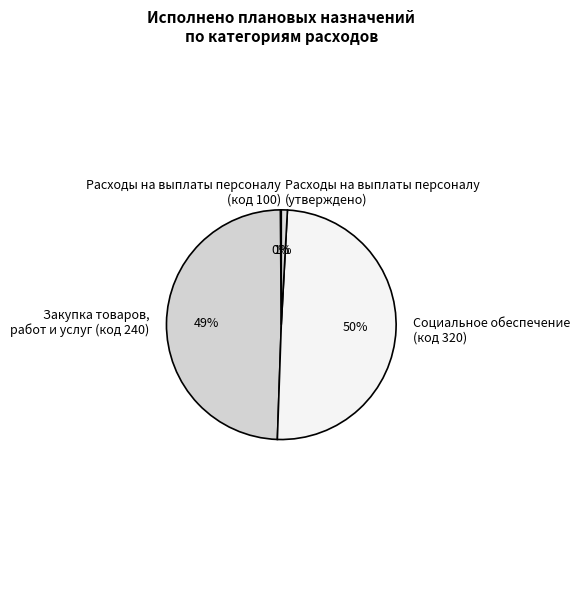

To the nearest percent, what is the average slice percentage?

25%